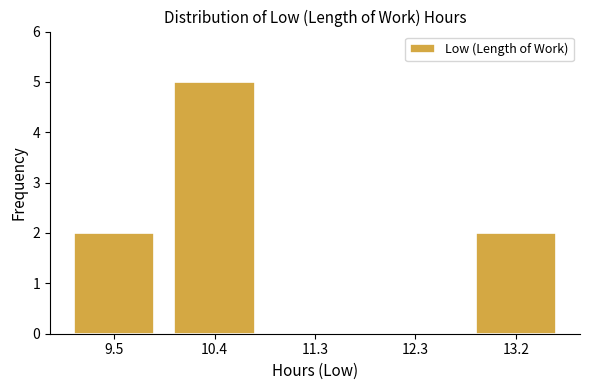

Reading right to left, list all the values displayed in this chart.

13.2=2	12.3=0	11.3=0	10.4=5	9.5=2